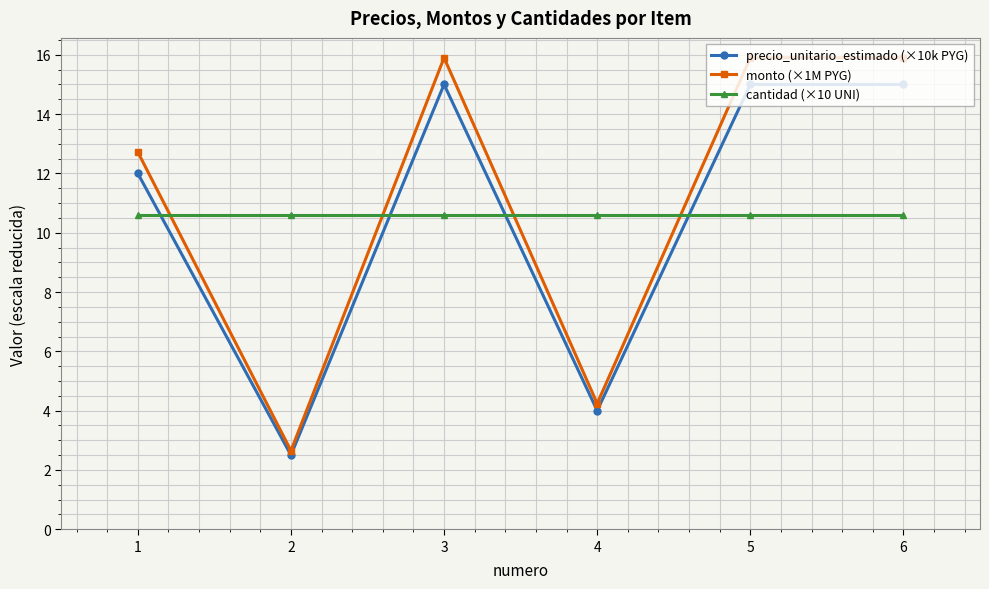

Which series has the widest spread of values?

monto (×1M PYG)